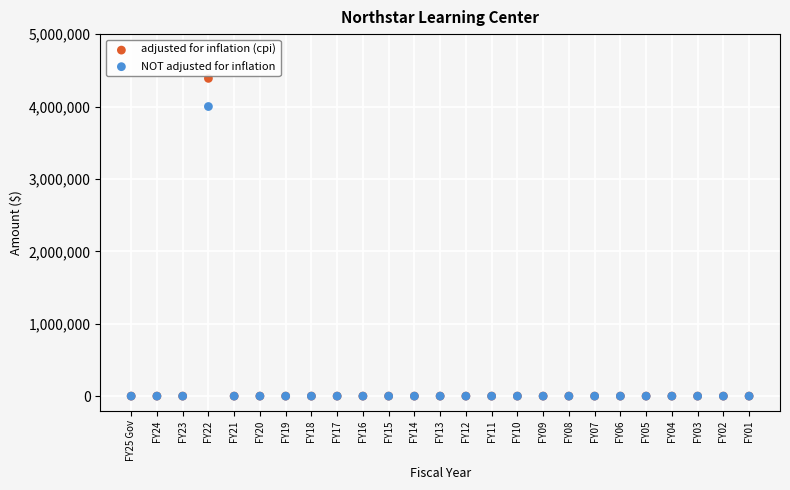

Across all series, what Y value is closest to 2194319?

4000000